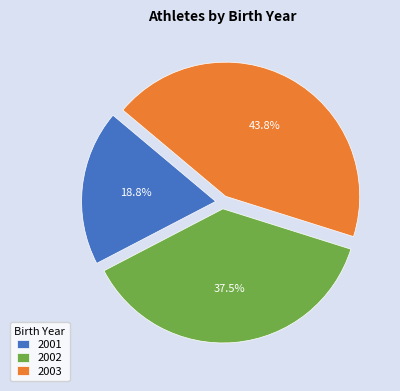

Which has a higher value, 2003 or 2001?

2003